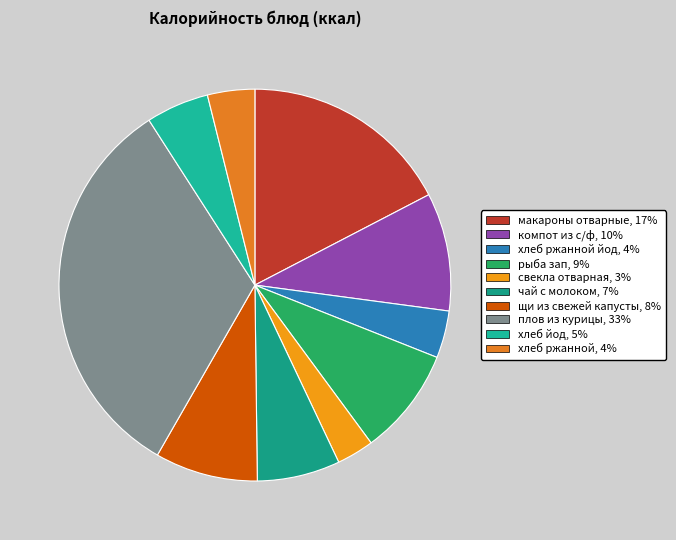

How many slices are in this pie chart?

10